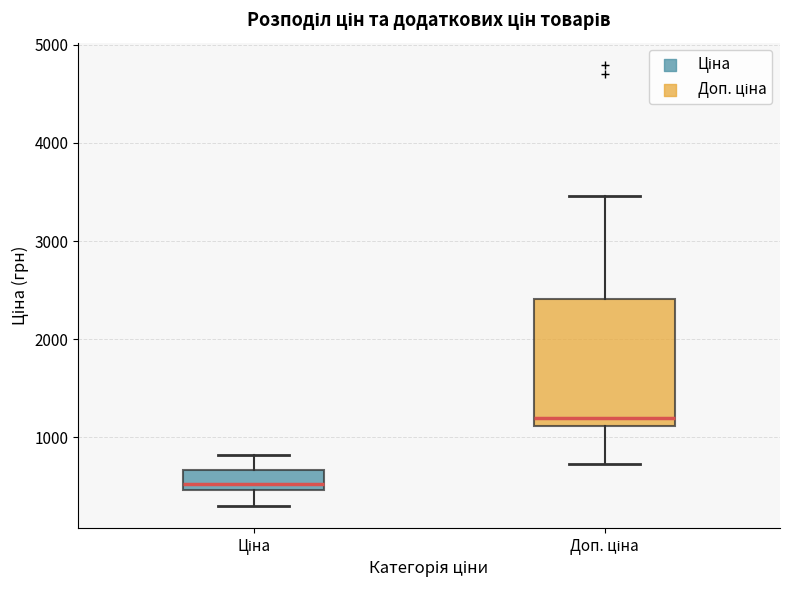

Reading left to right, transcribe this box plot: for each box, give where its median line is, the range the box spans, and where its two whiskers end, as read against the y-axis. The values are not printed on the chart, so give them approximately, as read against the axis.

Ціна: median 500 (just above the box's lower edge), box 500 to 700, whiskers 300 to 800
Доп. ціна: median 1200, box 1100 to 2400, whiskers 700 to 3500